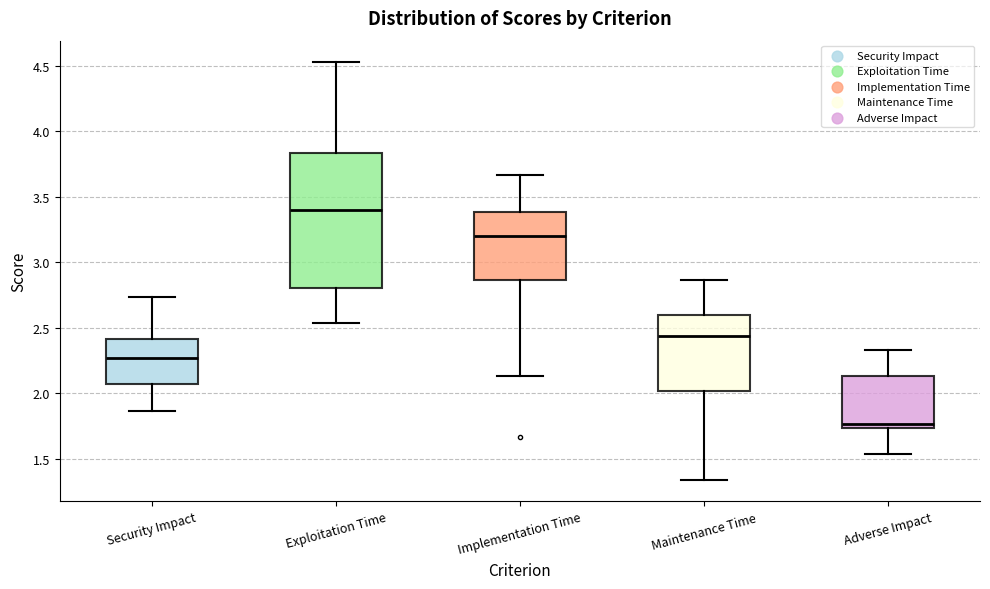

Where is the upper edge of the box for Maintenance Time on the y-axis? The values are not printed on the chart, so give them approximately, as read against the axis.

2.60